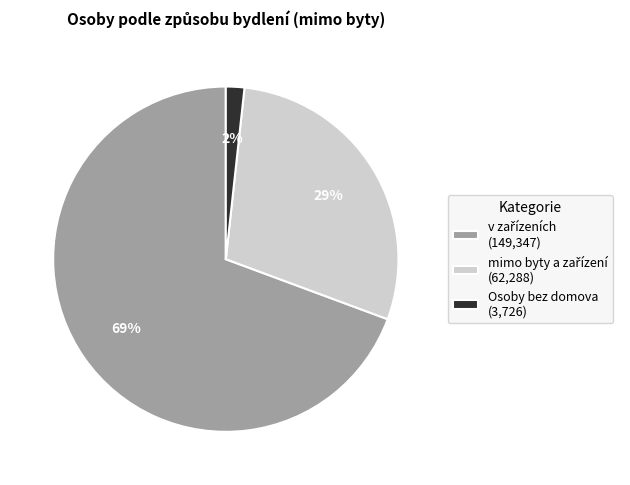

Count the number of slices in the pie.

3